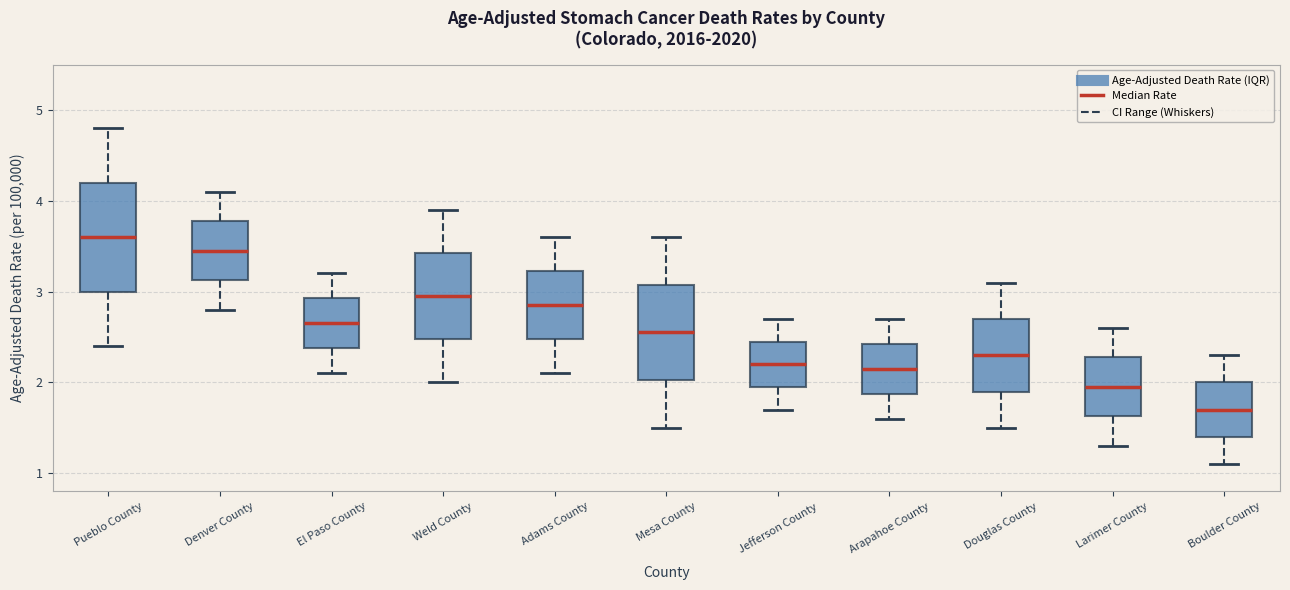

Reading left to right, transcribe this box plot: for each box, give where its median line is, the range the box spans, and where its two whiskers end, as read against the y-axis. The values are not printed on the chart, so give them approximately, as read against the axis.

Pueblo County: median 3.6, box 3.0 to 4.2, whiskers 2.4 to 4.8
Denver County: median 3.5, box 3.1 to 3.8, whiskers 2.8 to 4.1
El Paso County: median 2.7, box 2.4 to 2.9, whiskers 2.1 to 3.2
Weld County: median 3.0, box 2.5 to 3.4, whiskers 2.0 to 3.9
Adams County: median 2.9, box 2.5 to 3.2, whiskers 2.1 to 3.6
Mesa County: median 2.6, box 2.0 to 3.1, whiskers 1.5 to 3.6
Jefferson County: median 2.2, box 2.0 to 2.5, whiskers 1.7 to 2.7
Arapahoe County: median 2.2, box 1.9 to 2.4, whiskers 1.6 to 2.7
Douglas County: median 2.3, box 1.9 to 2.7, whiskers 1.5 to 3.1
Larimer County: median 2.0, box 1.6 to 2.3, whiskers 1.3 to 2.6
Boulder County: median 1.7, box 1.4 to 2.0, whiskers 1.1 to 2.3